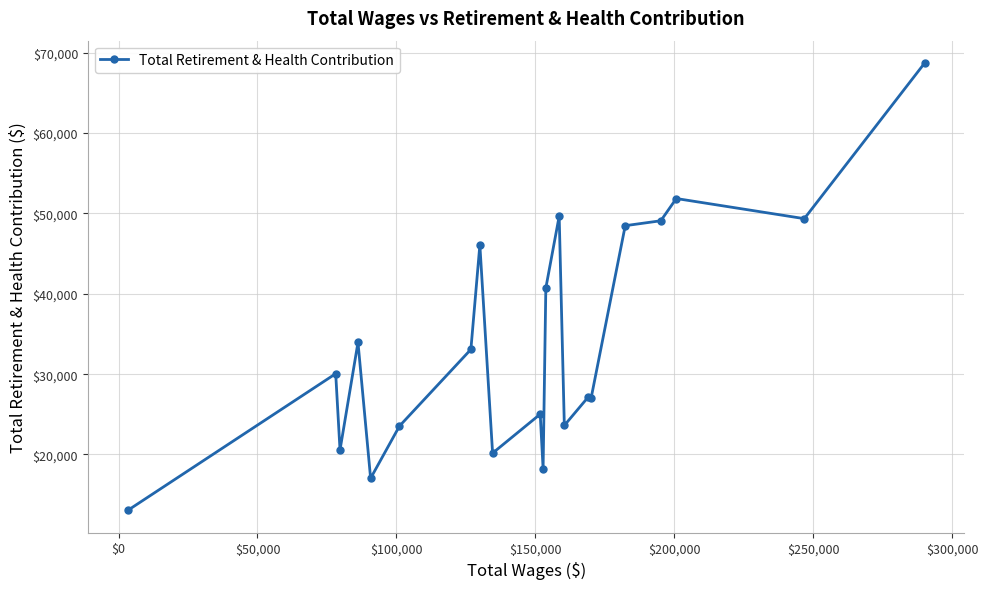

What is the value of the 9th point from the left?

20168